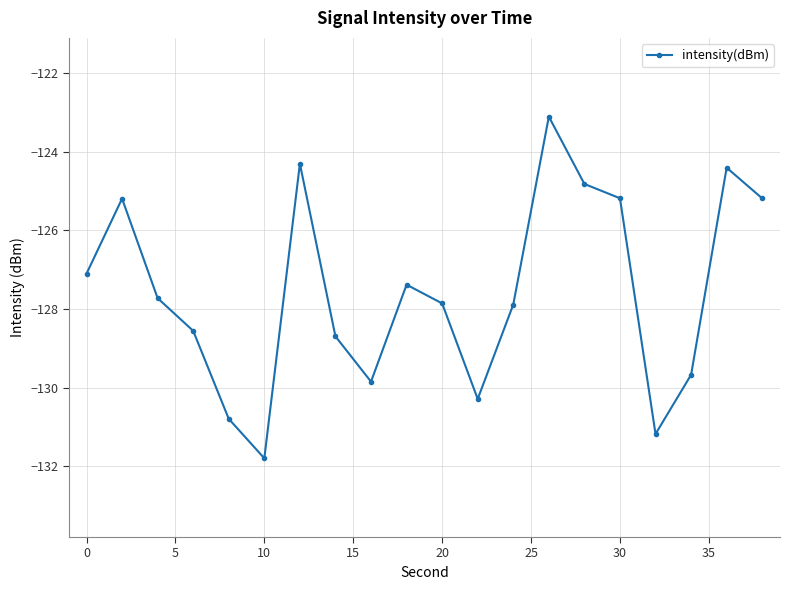

What is the difference between the second highest and minimum values?

7.5